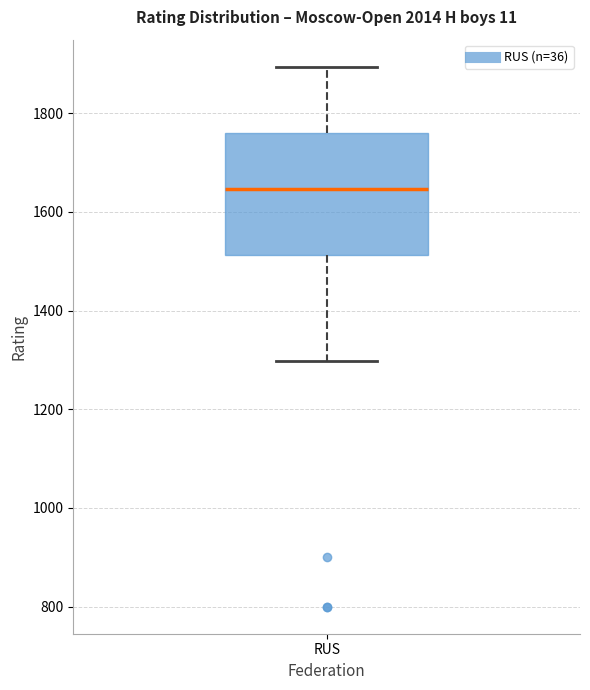

Where is the upper edge of the box for RUS on the y-axis? The values are not printed on the chart, so give them approximately, as read against the axis.

1760